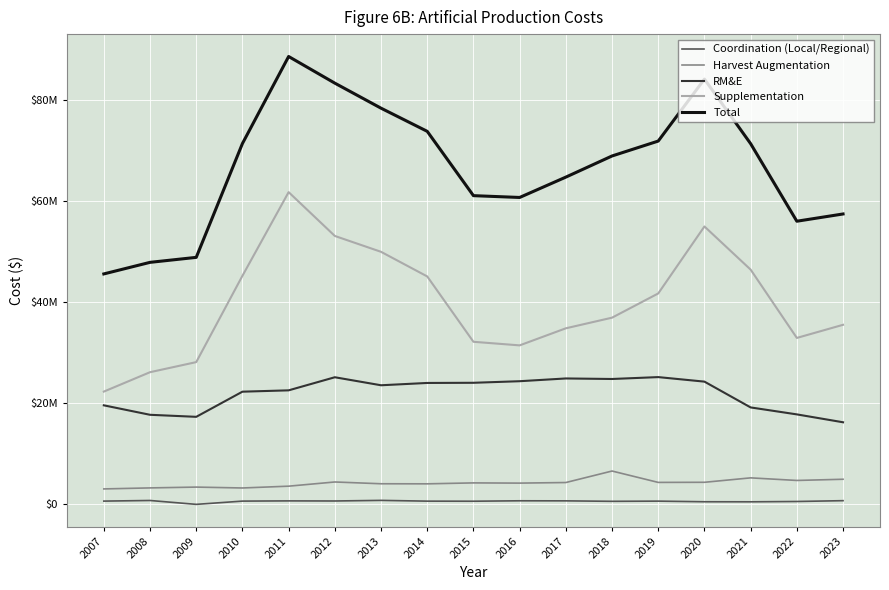

Is the value of Supplementation at 2015 greater than the value of Harvest Augmentation at 2012?

Yes